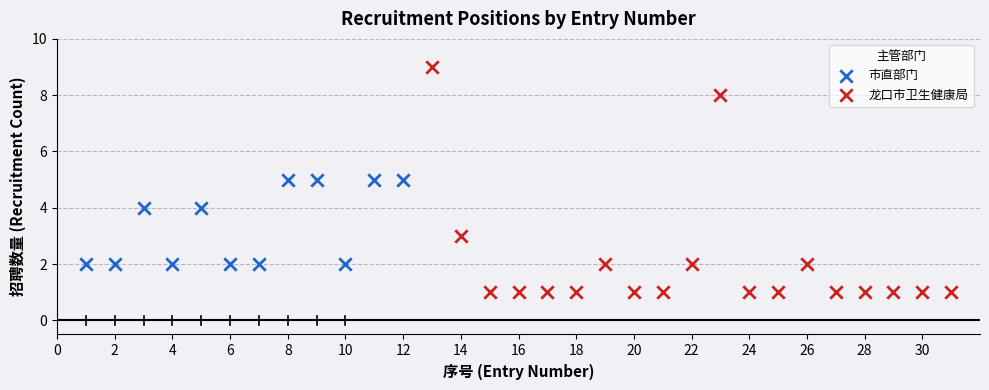

Which series has the widest spread of Y values?

龙口市卫生健康局